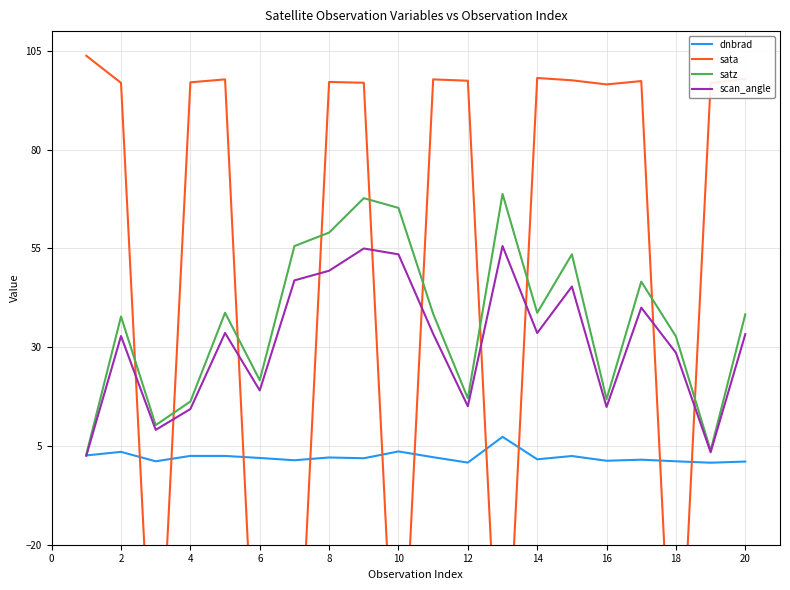

True or false: sata and dnbrad cross at least once.

True